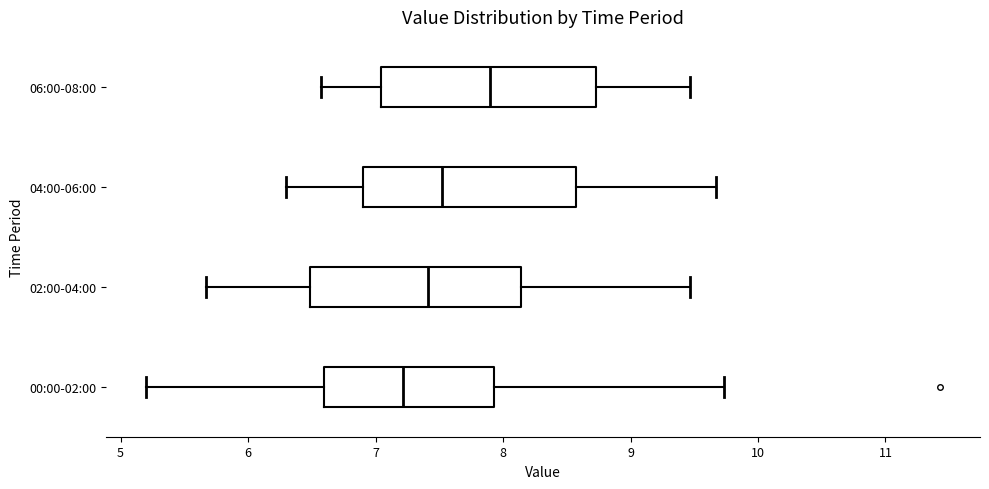

Which box has the furthest to the left median line?

00:00-02:00